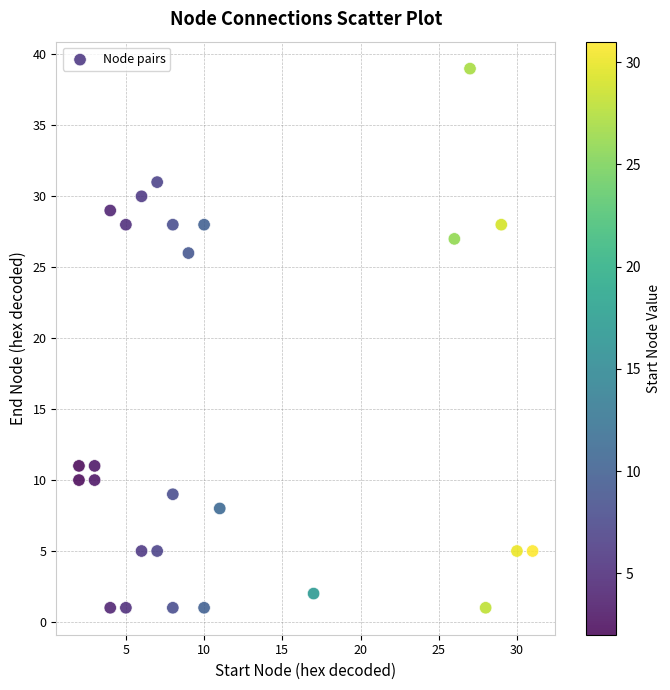

What is the range of X values (max minus min)?

29